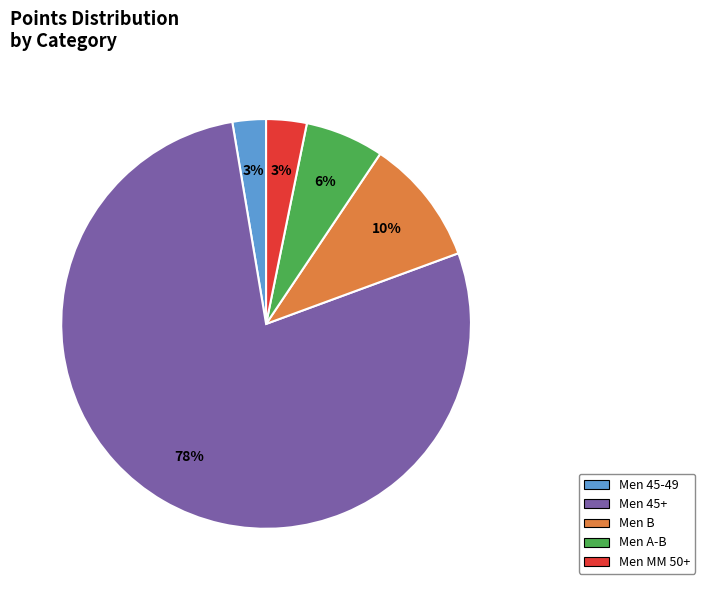

To the nearest percent, what is the difference between the largest and smallest slice percentages?

75%